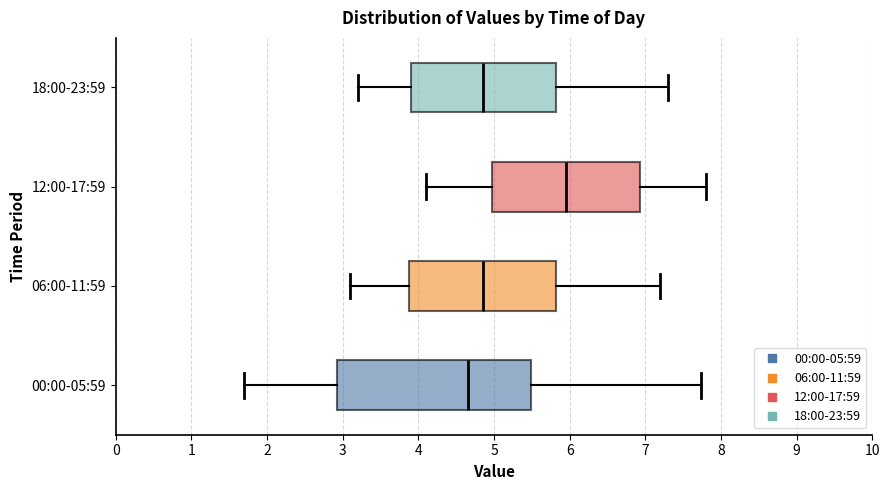

Which box is the widest, from its left edge to its right edge?

00:00-05:59